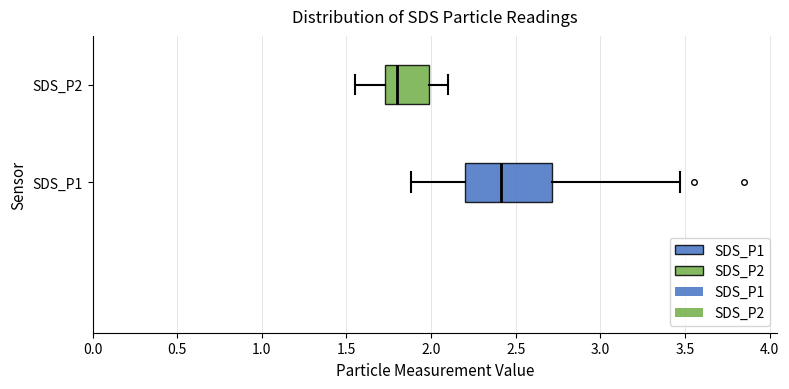

Which box has the furthest to the left median line?

SDS_P2